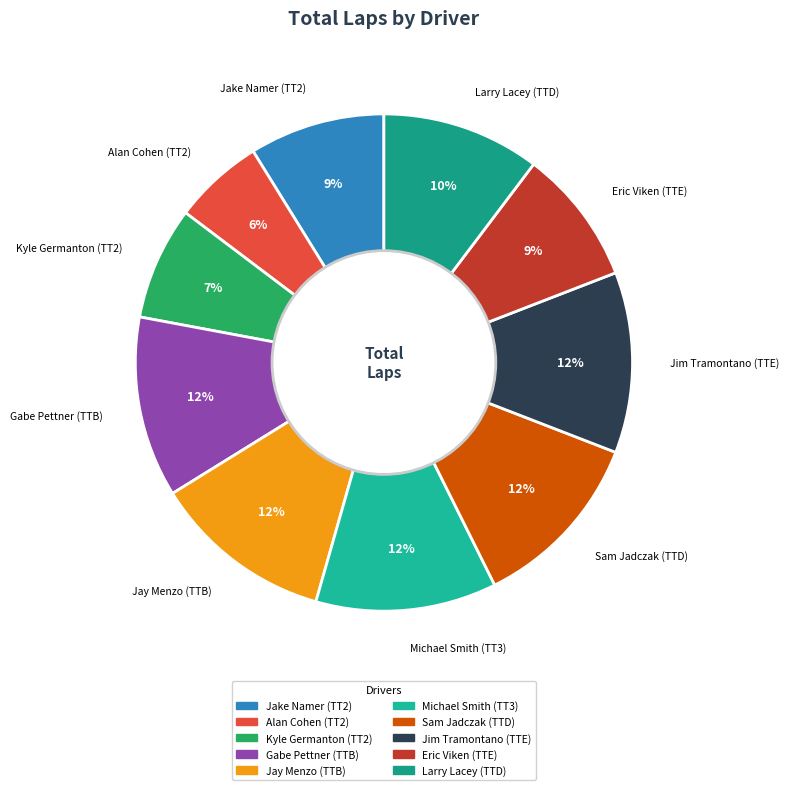

To the nearest percent, what portion does Kyle Germanton (TT2) represent?

7%